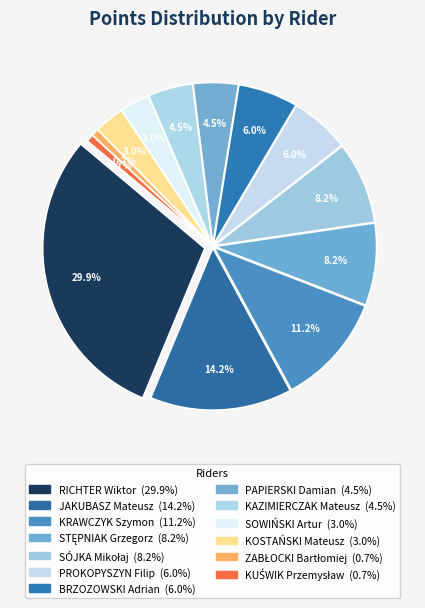

To the nearest percent, what is the difference between the largest and smallest slice percentages?

29%